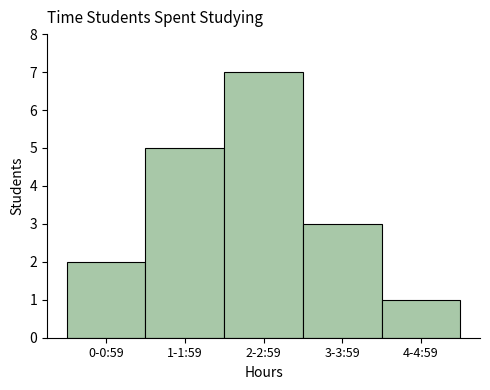

Reading right to left, list all the values displayed in this chart.

4-4:59=1	3-3:59=3	2-2:59=7	1-1:59=5	0-0:59=2